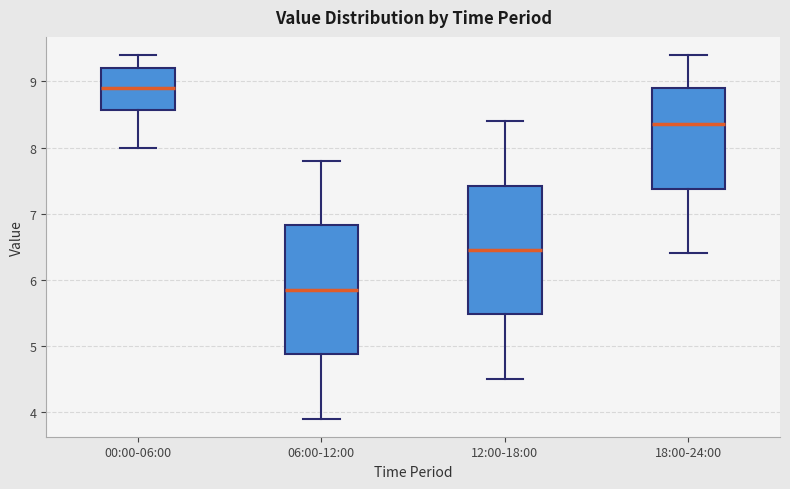

Reading left to right, read every box against the y-axis: the position of its median line, the range the box covers, and the ends of its whiskers. The values are not printed on the chart, so give them approximately, as read against the axis.

00:00-06:00: median 8.9, box 8.6 to 9.2, whiskers 8.0 to 9.4
06:00-12:00: median 5.9, box 4.9 to 6.8, whiskers 3.9 to 7.8
12:00-18:00: median 6.5, box 5.5 to 7.4, whiskers 4.5 to 8.4
18:00-24:00: median 8.4, box 7.4 to 8.9, whiskers 6.4 to 9.4